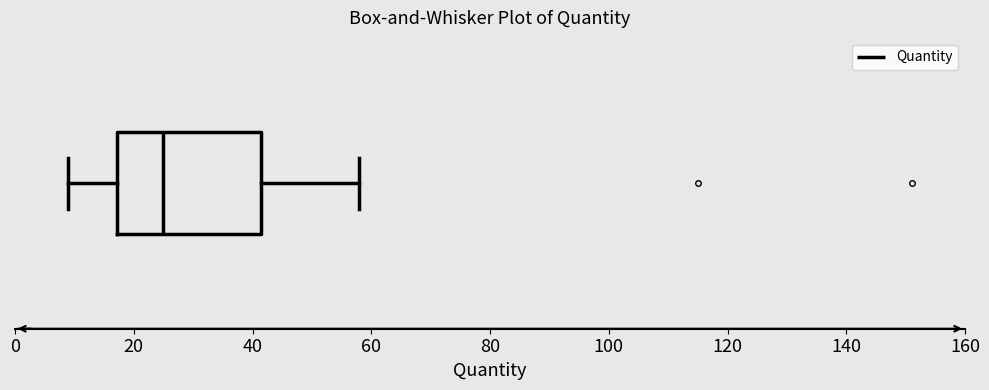

Transcribe this box plot: give where the median line is, the range the box spans, and where the two whiskers end, as read against the x-axis. The values are not printed on the chart, so give them approximately, as read against the axis.

median 26, box 18 to 42, whiskers 10 to 58